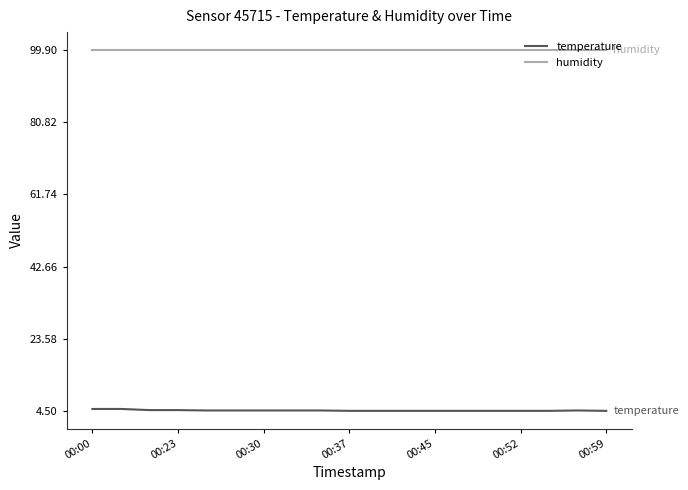

True or false: humidity and temperature cross at least once.

False